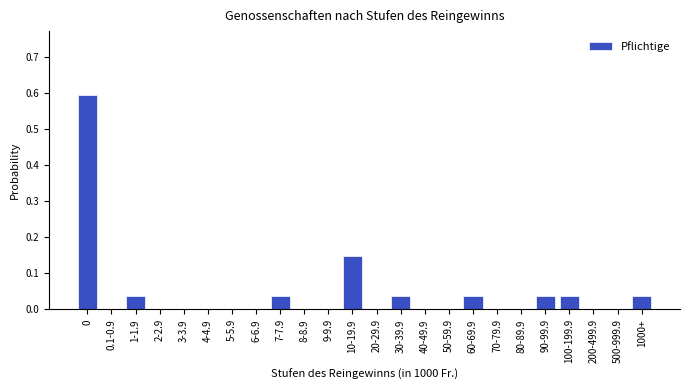

What is the sum of all values?

1.0